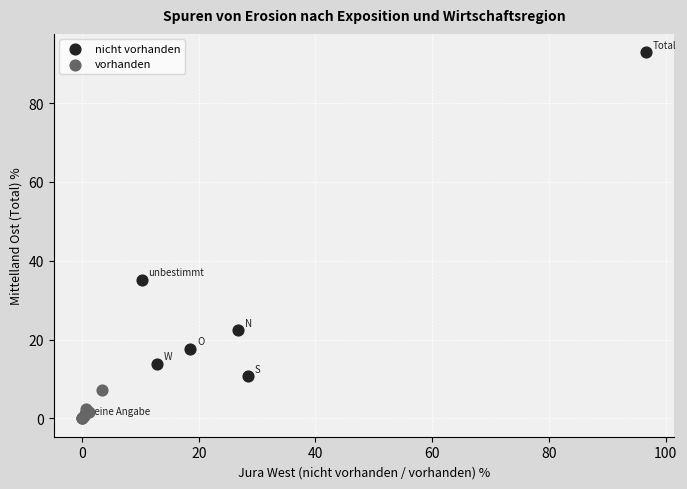

Which series contains the highest Y value?

nicht vorhanden